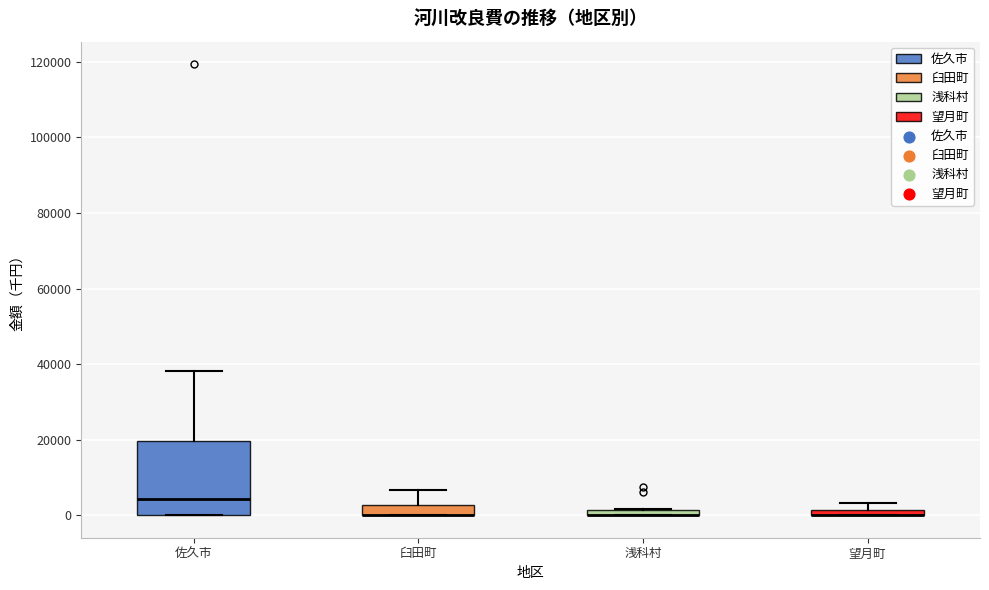

Where is the upper edge of the box for 望月町 on the y-axis? The values are not printed on the chart, so give them approximately, as read against the axis.

2000